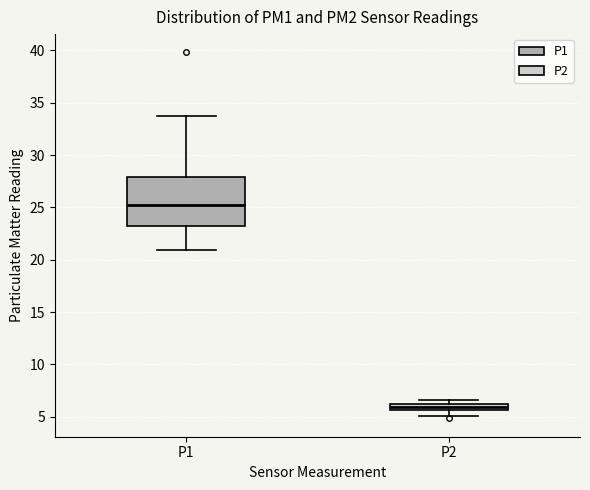

Which box's median line is the highest?

P1